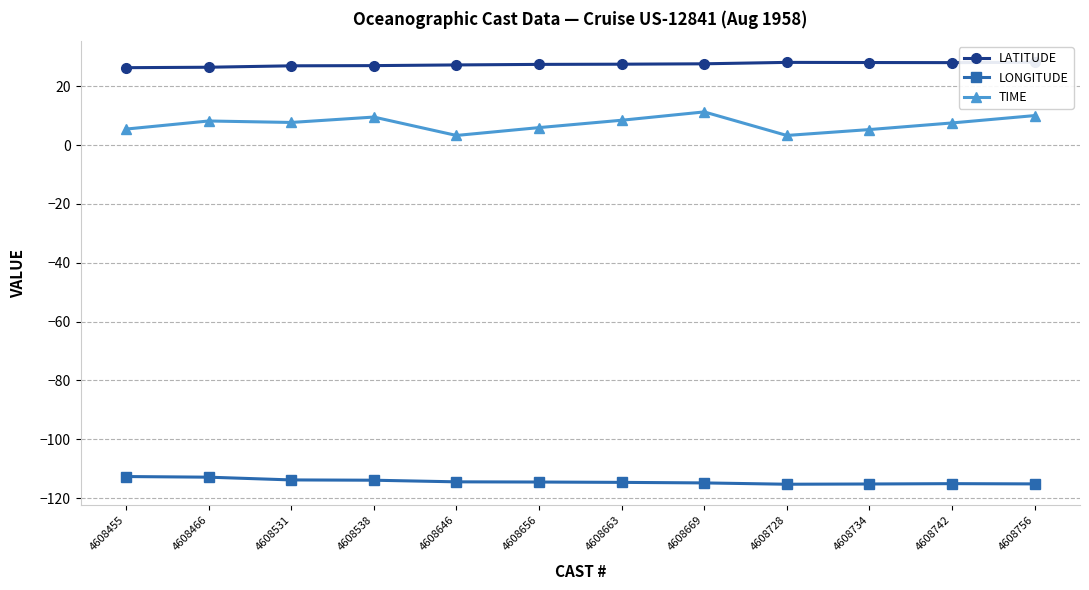

Is it true that TIME equals 3.2 at 4608728?

True